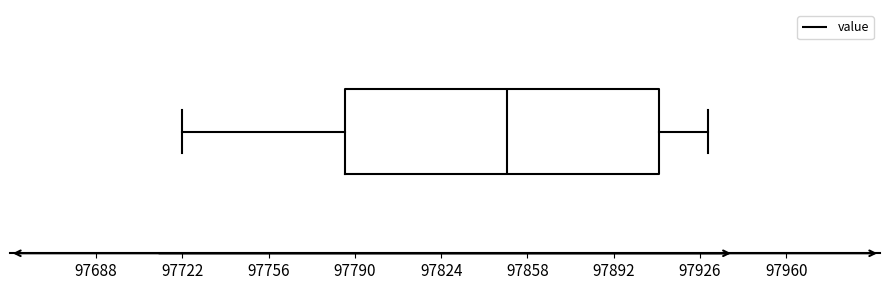

Where does the left whisker of the box end on the x-axis? The values are not printed on the chart, so give them approximately, as read against the axis.

97720